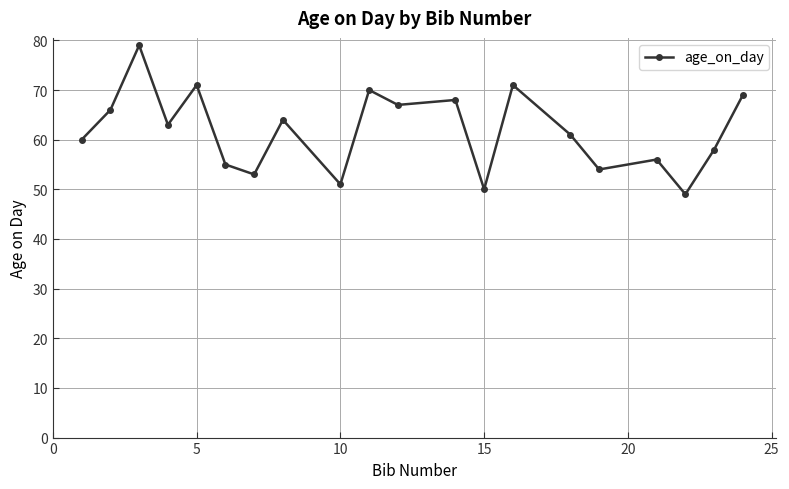

True or false: the data has more than 1 interior local peaks.

True